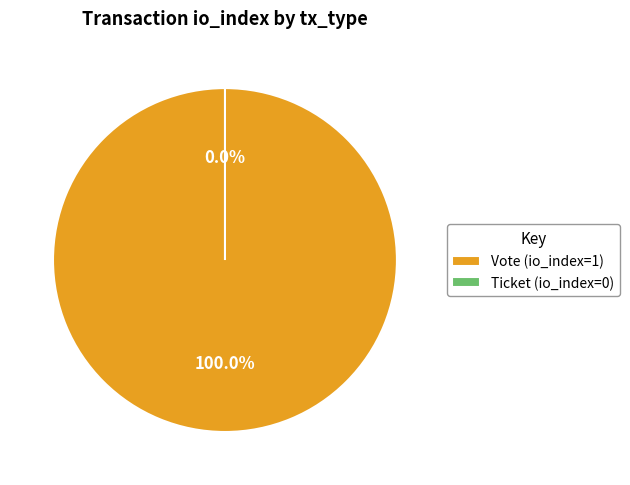

Is there a majority slice in this chart?

Yes